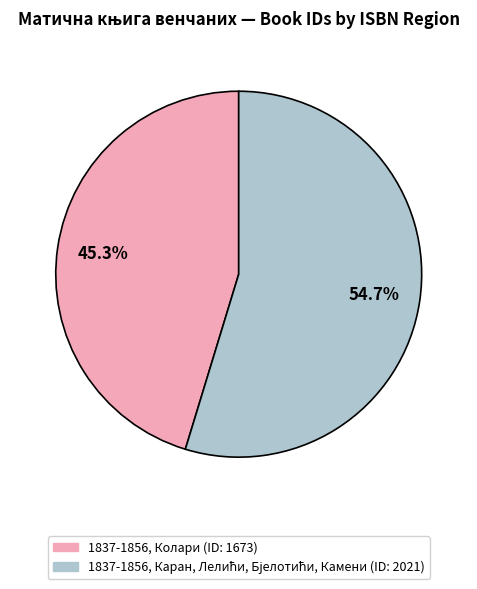

What percentage is NOT represented by 1837-1856, Колари (ID: 1673)?

54.7%